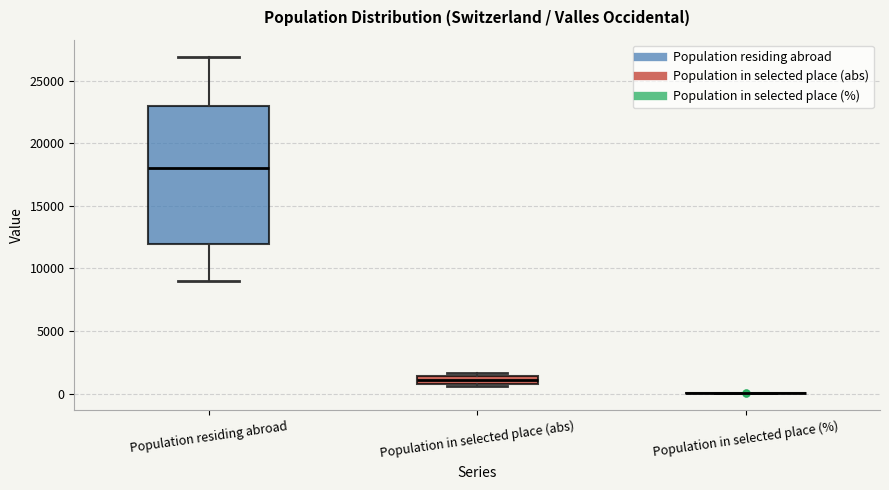

Comparing the boxes themselves (not the whiskers), which one is the tallest?

Population residing abroad